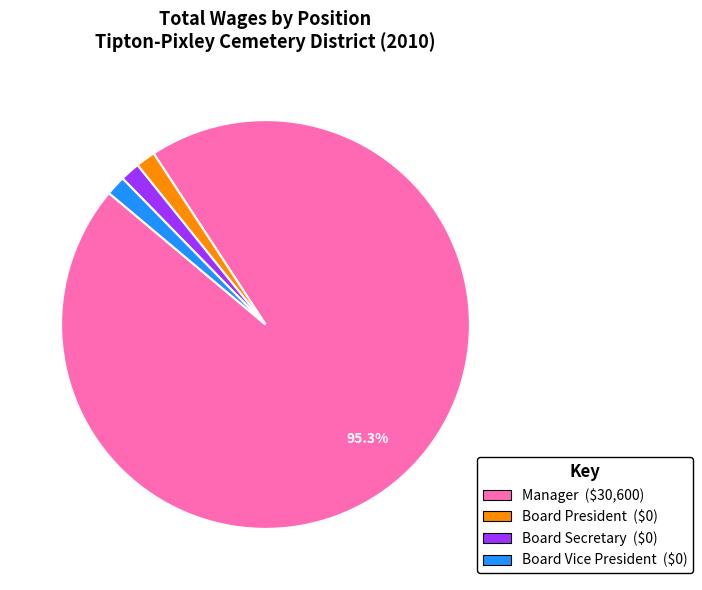

Do Manager and Board Vice President together represent more than half of the pie?

Yes